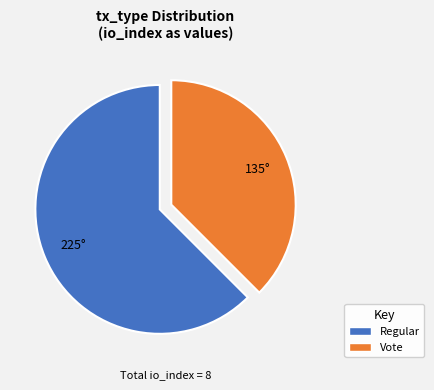

Which slice is the largest?

Regular